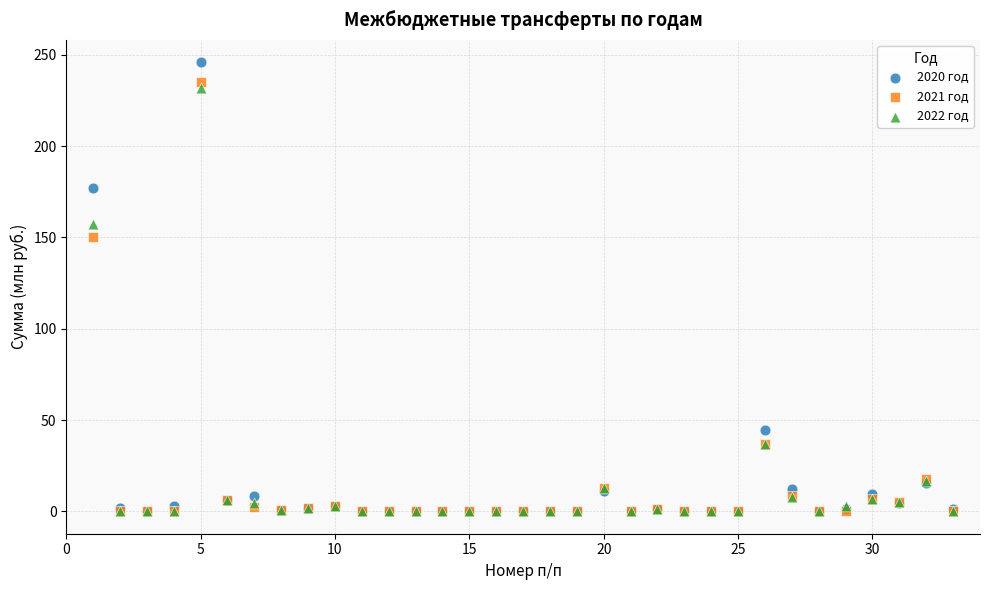

In the 2022 год series, what Y value is closest to 115?

157.2